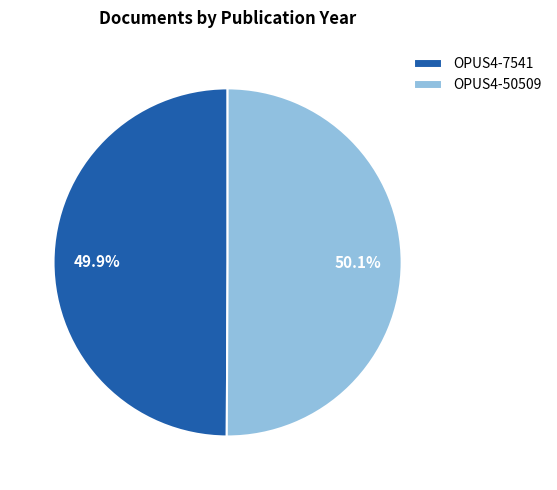

How many slices are in this pie chart?

2